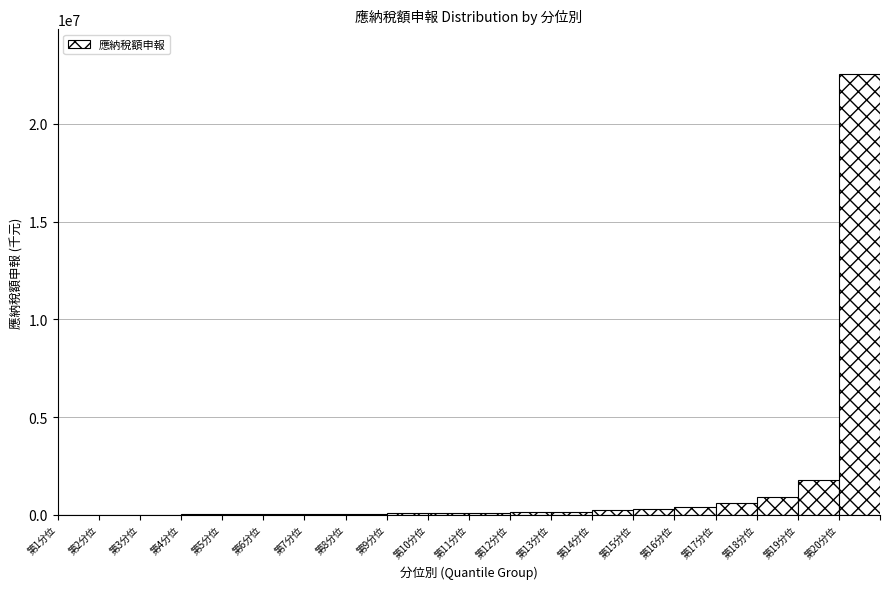

At which category does the chart reach its peak across all series?

第20分位